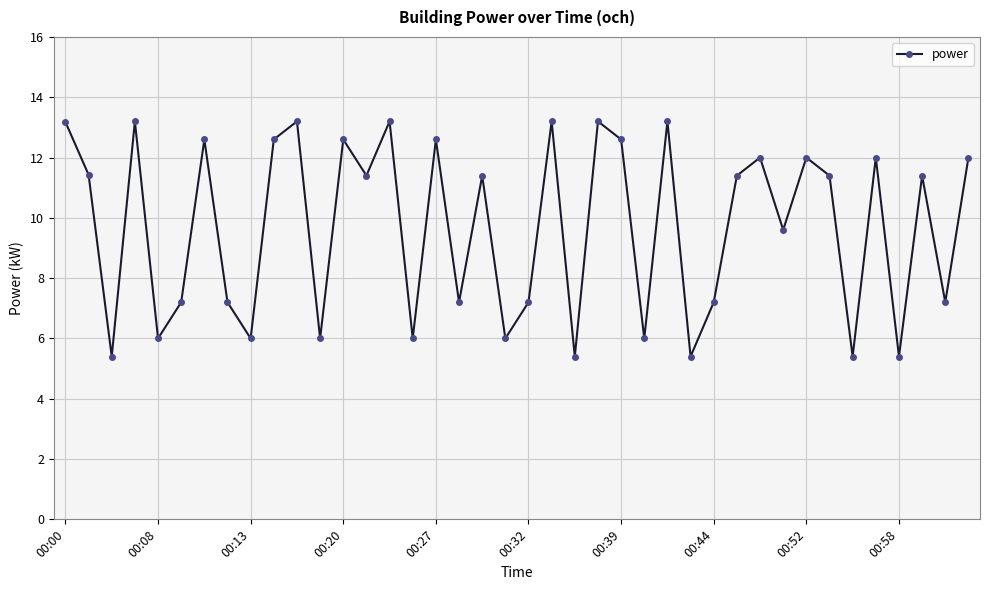

What is the greatest value displayed?

13.2